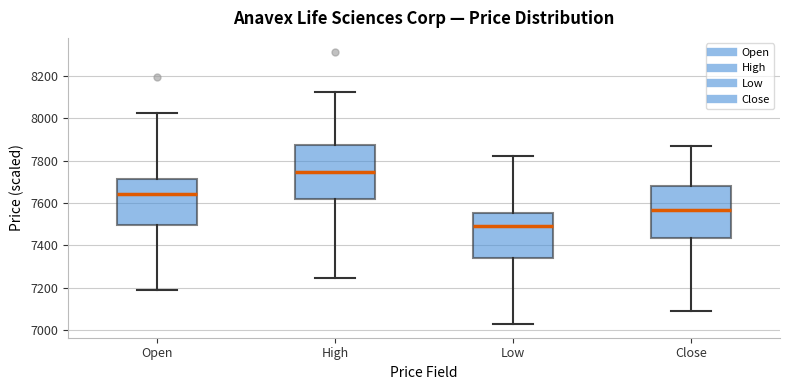

Which box has the highest median line?

High